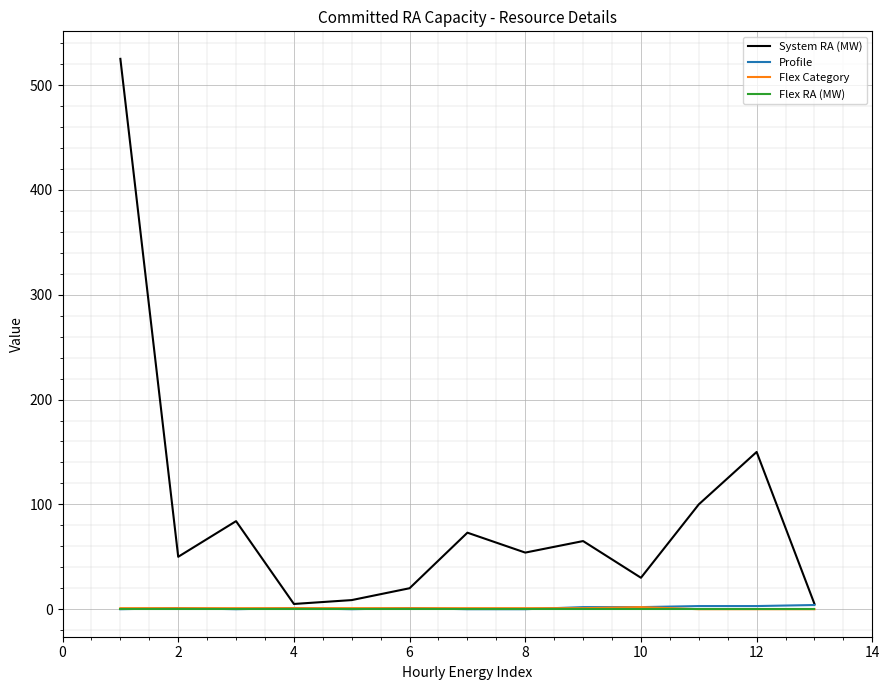

Which series has the widest spread of values?

System RA (MW)